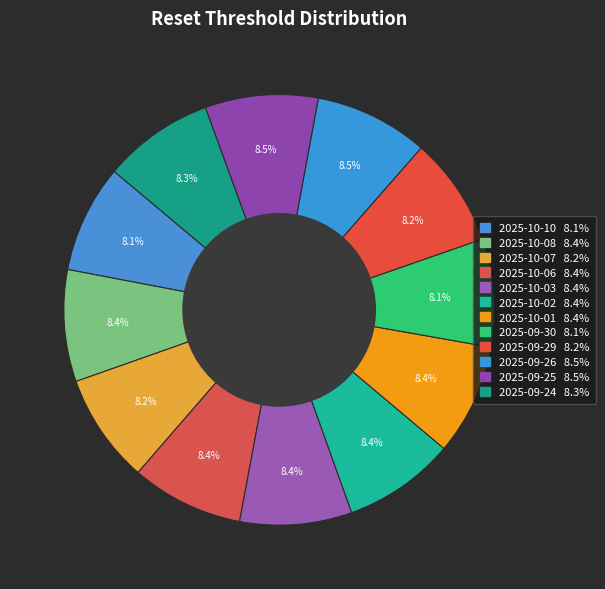

How many slices are in this pie chart?

12